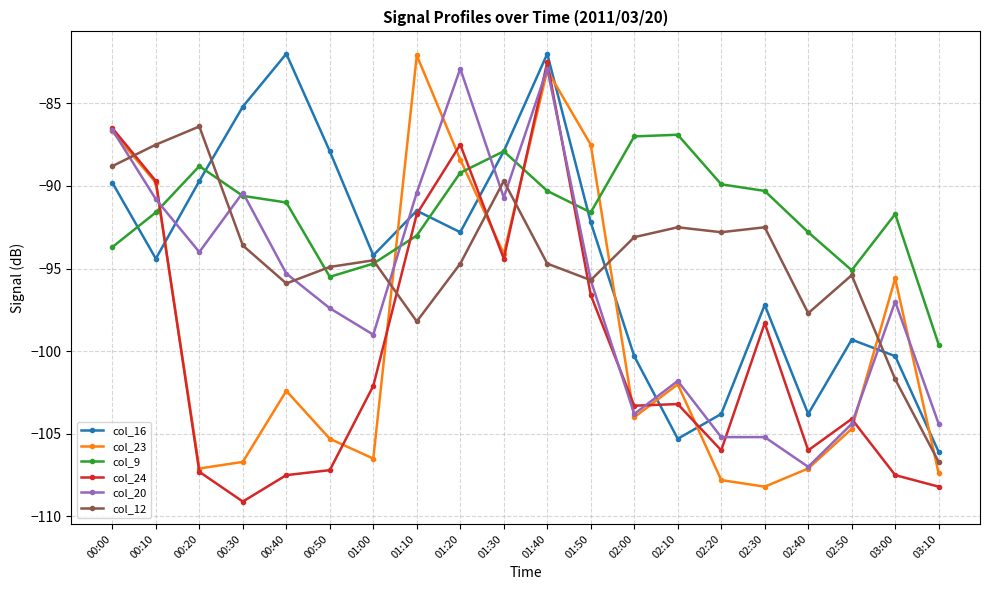

At which category does col_24 reach its first local peak?

01:20